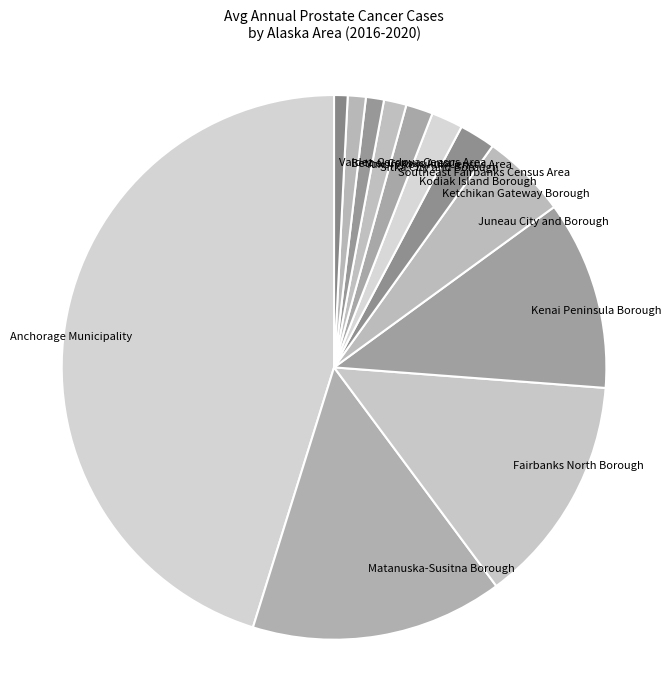

Is the sum of Kodiak Island Borough and Southeast Fairbanks Census Area greater than half?

No